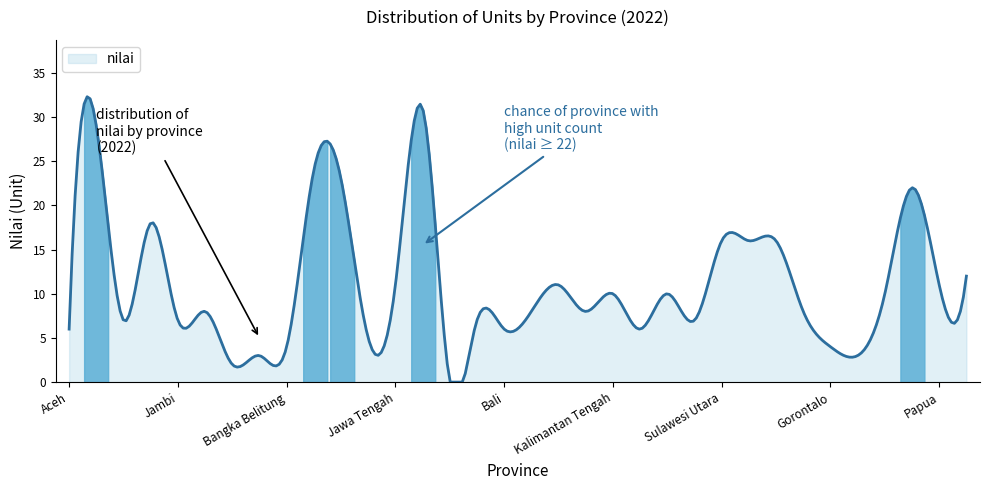

What is the maximum value shown in the chart?

32.3